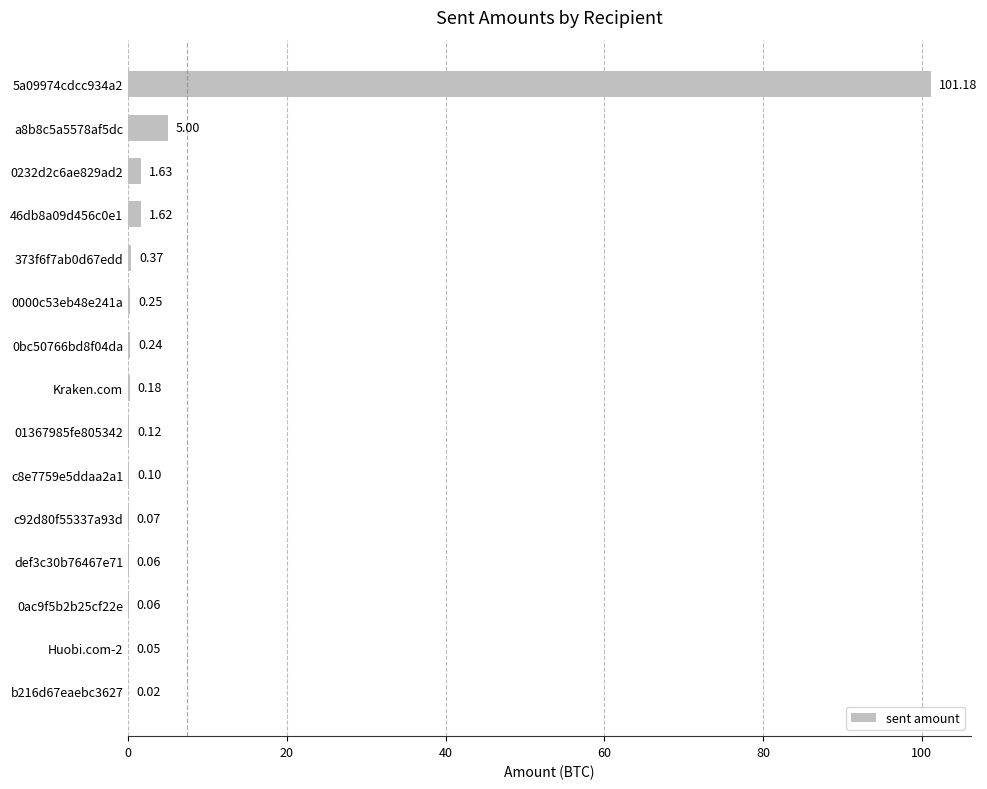

Are the bars horizontal?

Yes